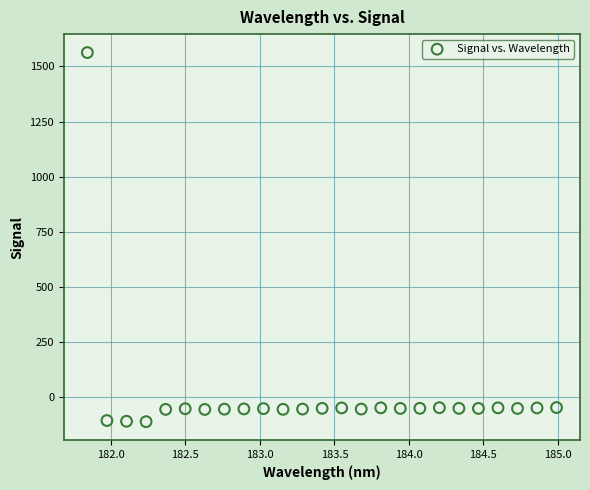

What is the range of X values (max minus min)?

3.1